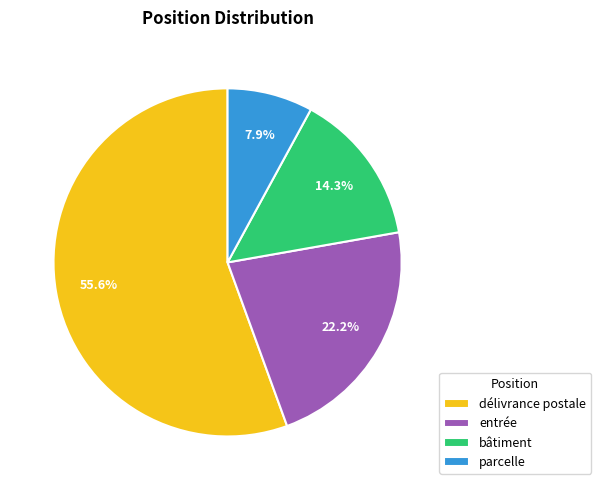

Does parcelle account for over 50% of the chart?

No